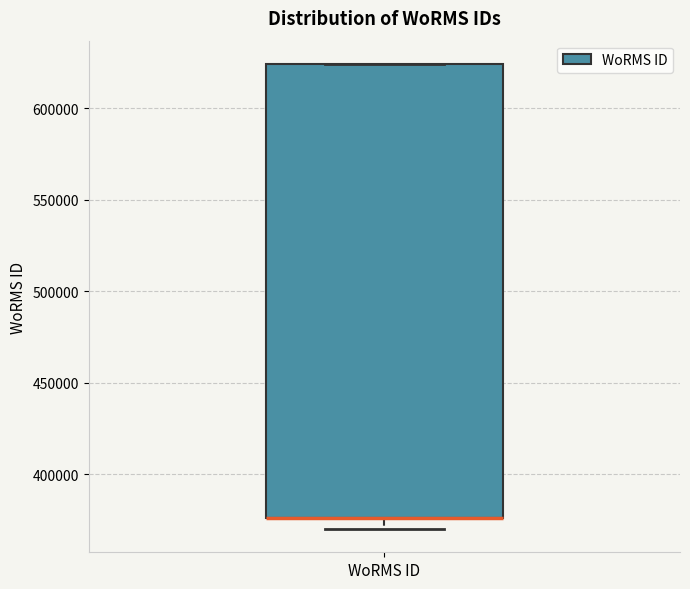

Transcribe this box plot: give where the median line is, the range the box spans, and where the two whiskers end, as read against the y-axis. The values are not printed on the chart, so give them approximately, as read against the axis.

median 375000 (drawn on the box's lower edge), box 375000 to 625000, whiskers 370000 to 625000